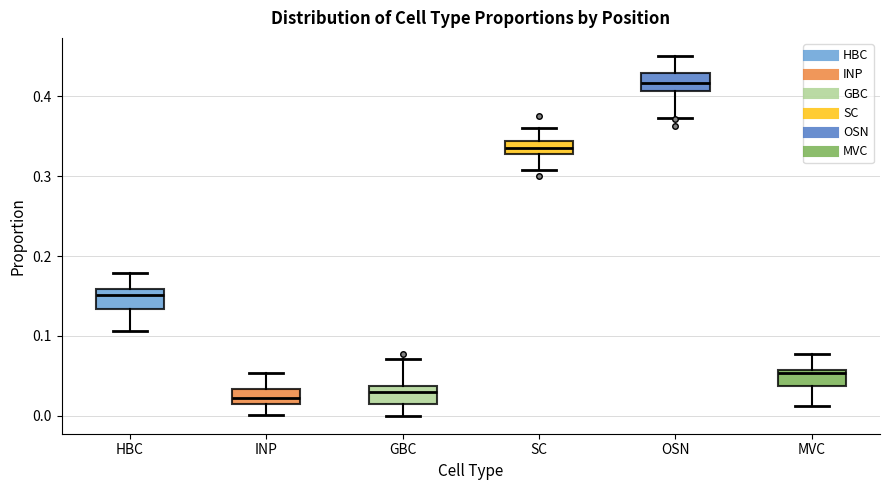

Reading left to right, read every box against the y-axis: the position of its median line, the range the box covers, and the ends of its whiskers. The values are not printed on the chart, so give them approximately, as read against the axis.

HBC: median 0.15, box 0.13 to 0.16, whiskers 0.11 to 0.18
INP: median 0.02 (just above the box's lower edge), box 0.02 to 0.03, whiskers 0.00 to 0.05
GBC: median 0.03, box 0.01 to 0.04, whiskers 0.00 to 0.07
SC: median 0.34 (inside the box), box 0.33 to 0.34, whiskers 0.31 to 0.36
OSN: median 0.42, box 0.41 to 0.43, whiskers 0.37 to 0.45
MVC: median 0.05, box 0.04 to 0.06, whiskers 0.01 to 0.08